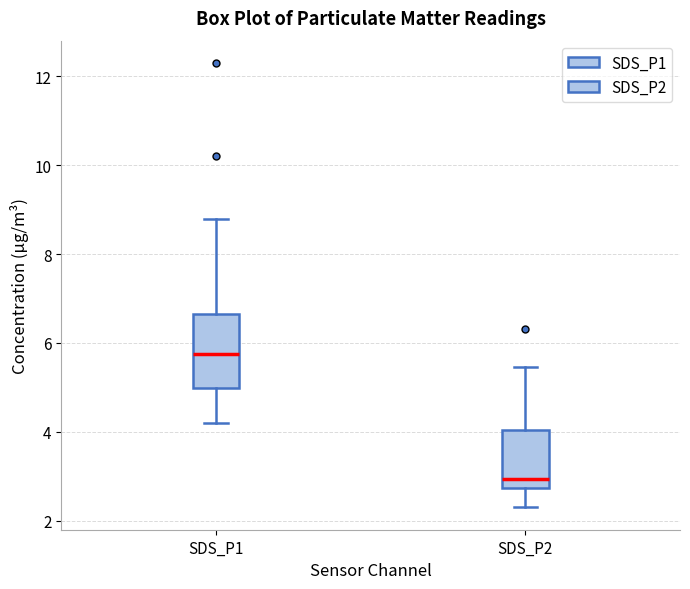

Where does the upper whisker of the box for SDS_P2 end on the y-axis? The values are not printed on the chart, so give them approximately, as read against the axis.

5.4